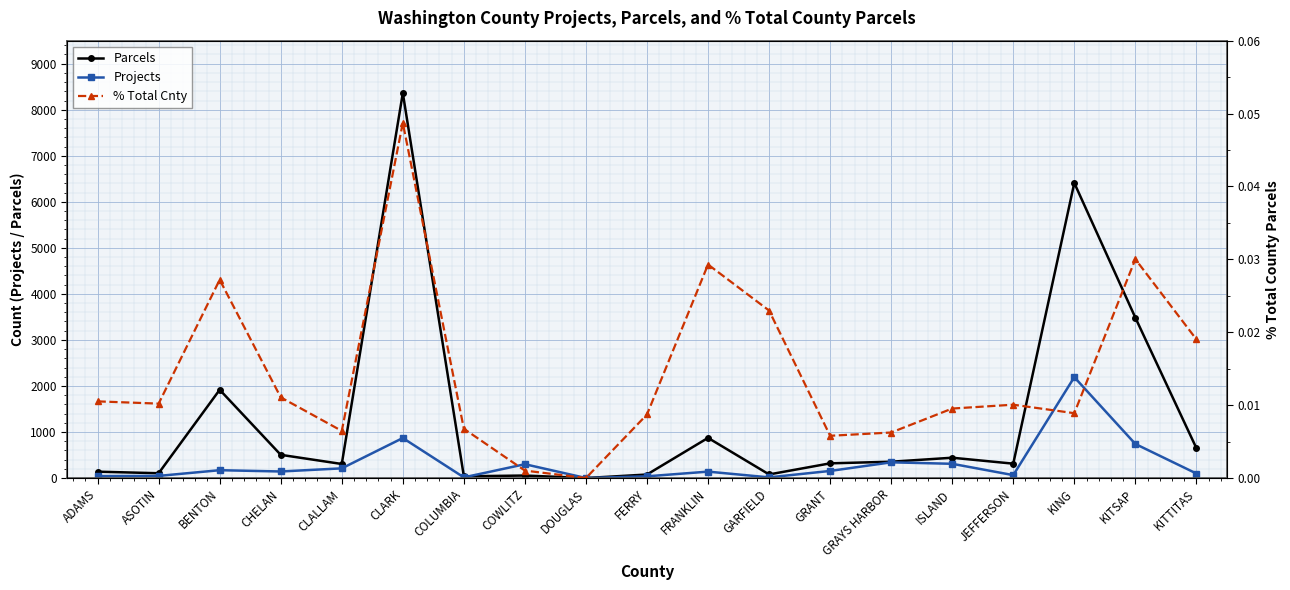

Does the chart display data point markers on the line(s)?

Yes